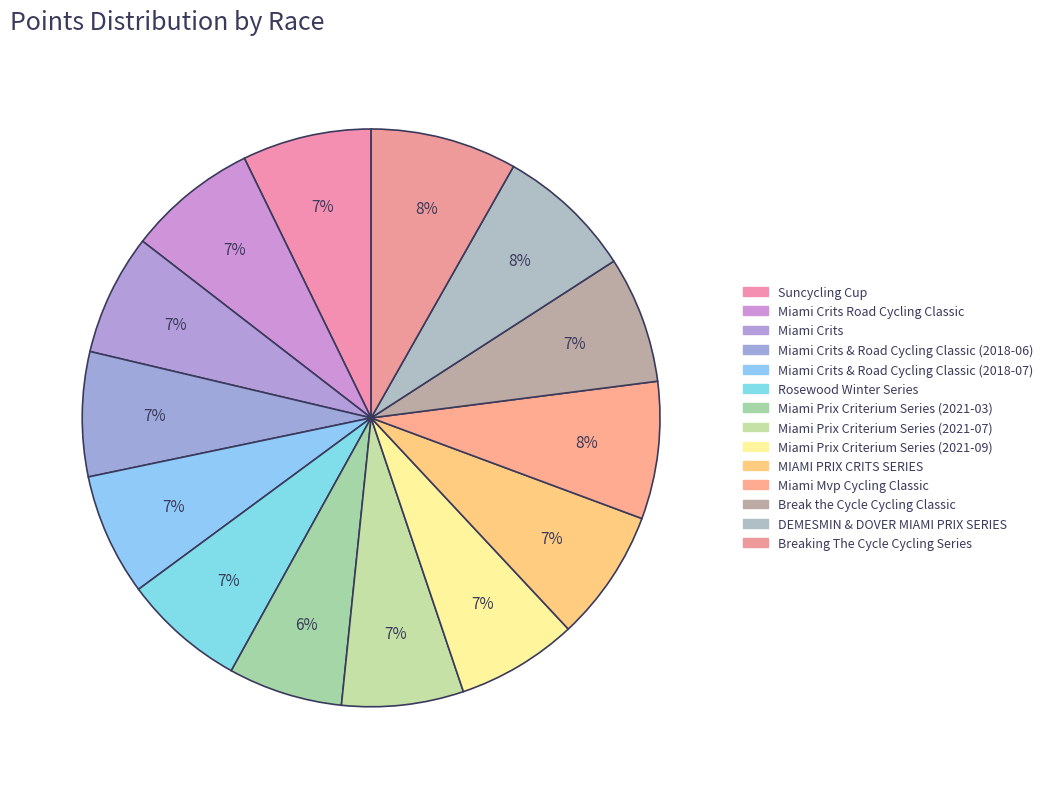

Does any single category account for the majority?

No